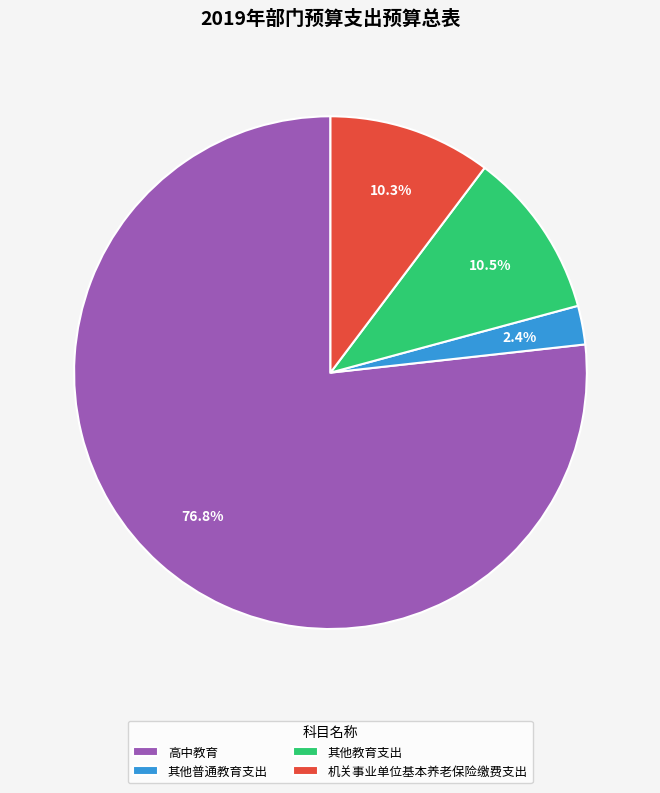

Combined, do 机关事业单位基本养老保险缴费支出 and 高中教育 account for over 50%?

Yes